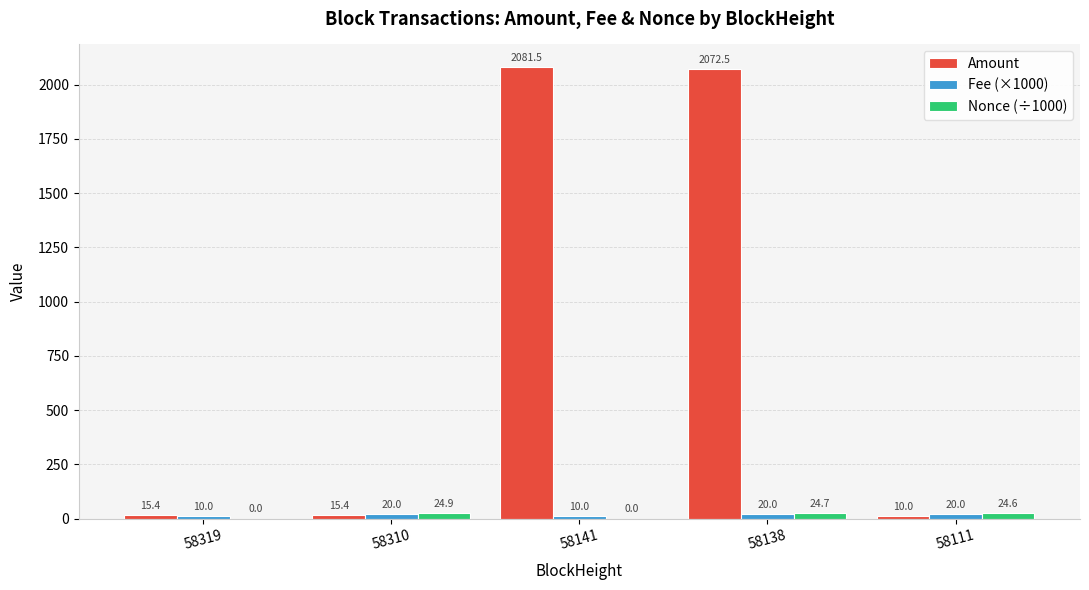

The value of Amount at 58111 is 10.0. True or false?

True